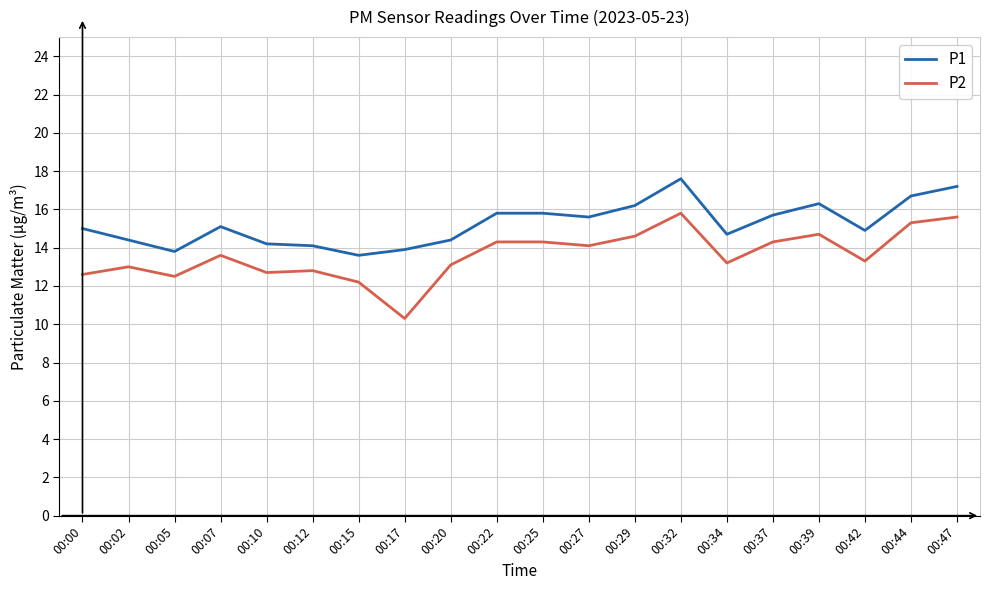

Rank the series by their maximum value, from highest to lowest.

P1, P2